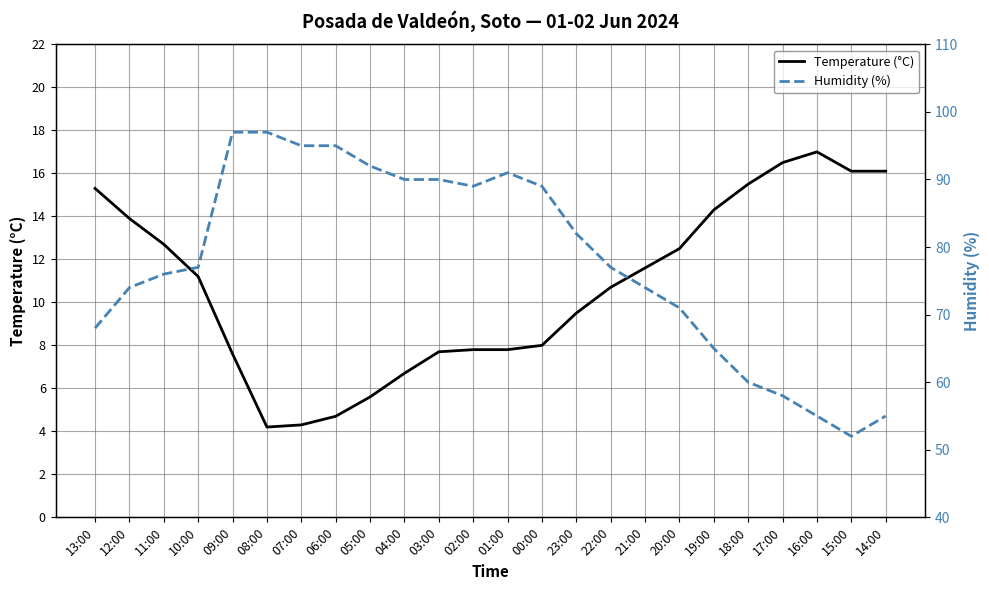

The value of Humidity (%) at 14:00 is 11.8. True or false?

False